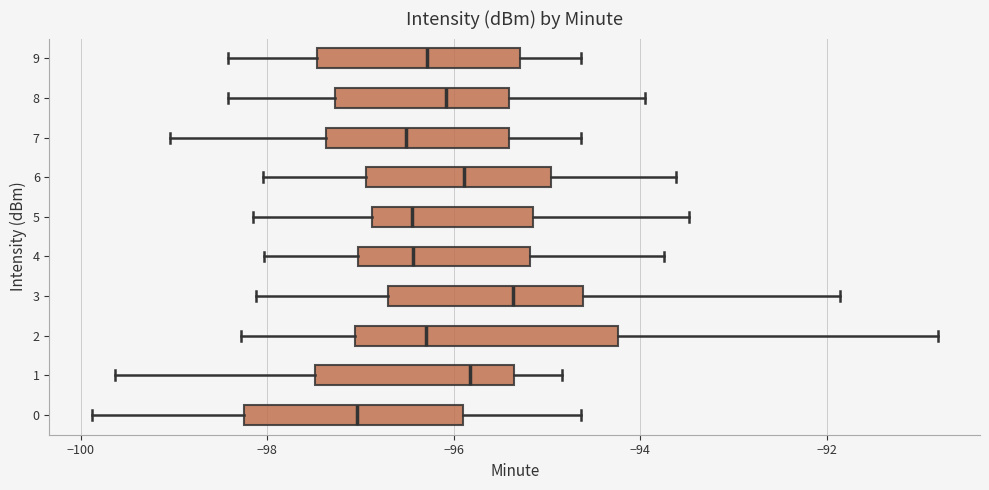

Which box is the widest, from its left edge to its right edge?

2